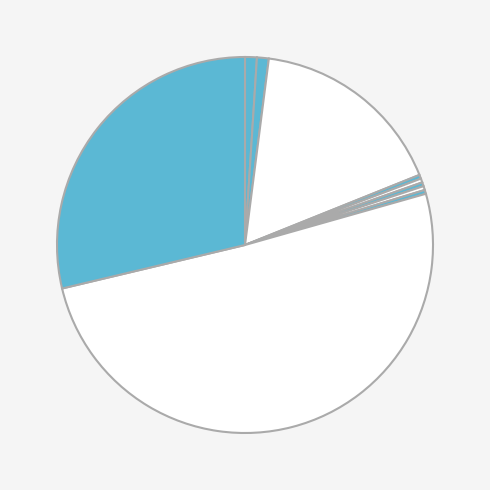

What is the largest slice in the pie chart?

Кабель ВВГнг LS 5x6mm